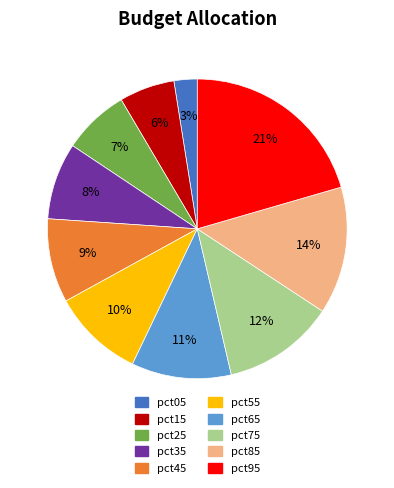

Count the number of slices in the pie.

10